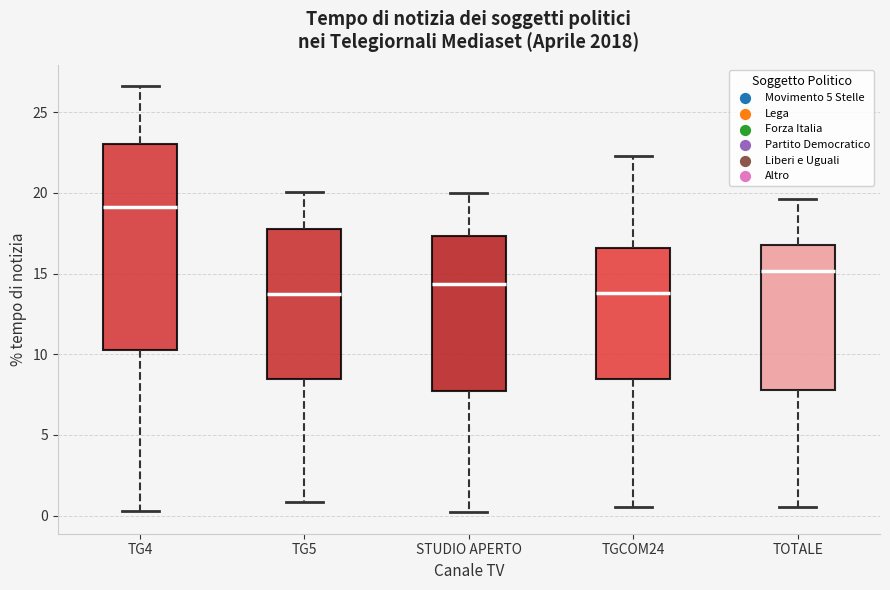

Reading left to right, read every box against the y-axis: the position of its median line, the range the box covers, and the ends of its whiskers. The values are not printed on the chart, so give them approximately, as read against the axis.

TG4: median 19.0, box 10.0 to 23.0, whiskers 0.5 to 26.5
TG5: median 13.5, box 8.5 to 18.0, whiskers 1.0 to 20.0
STUDIO APERTO: median 14.5, box 7.5 to 17.5, whiskers 0.0 to 20.0
TGCOM24: median 14.0, box 8.5 to 16.5, whiskers 0.5 to 22.5
TOTALE: median 15.0, box 8.0 to 17.0, whiskers 0.5 to 19.5